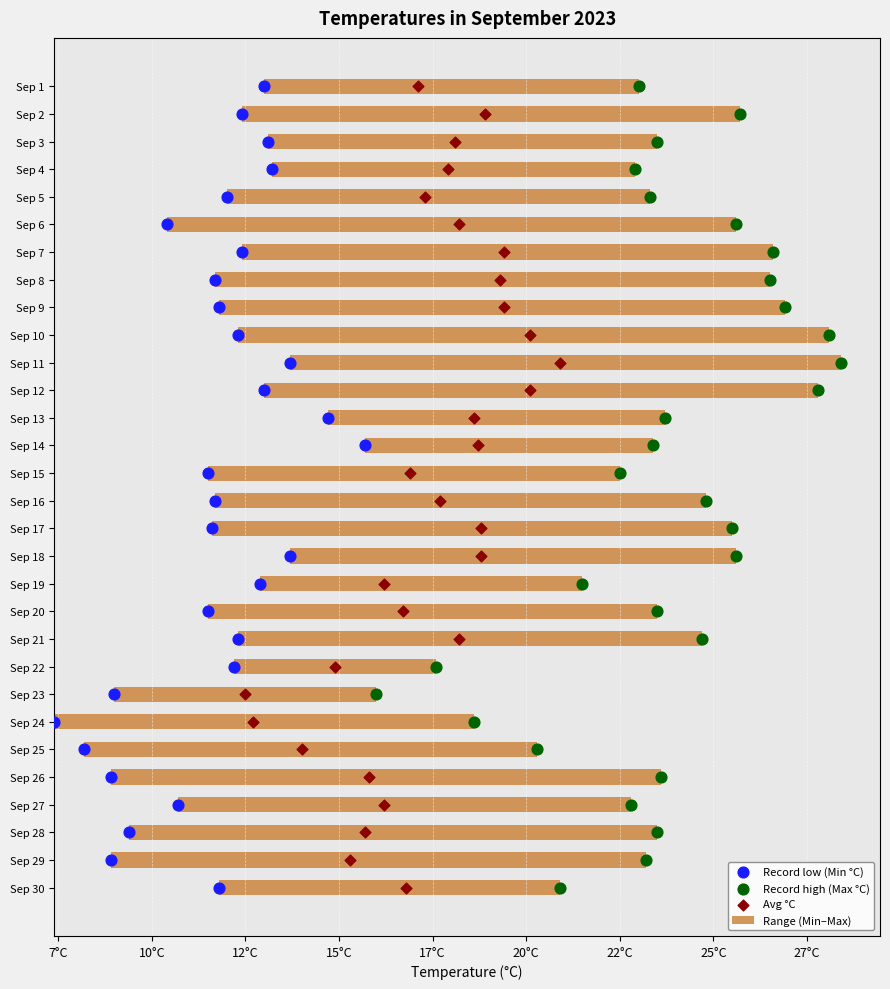

Which series reaches the maximum Y coordinate?

Record low (Min °C)